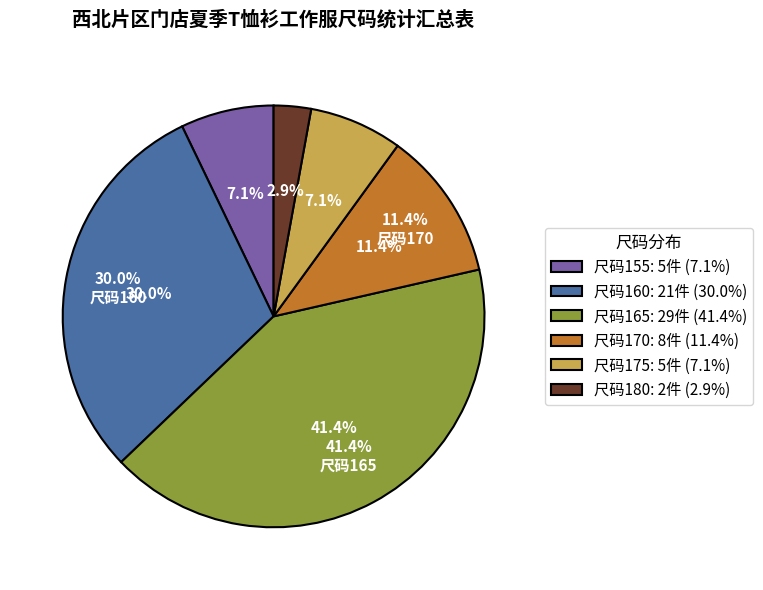

Is the sum of 175 and 180 greater than half?

No